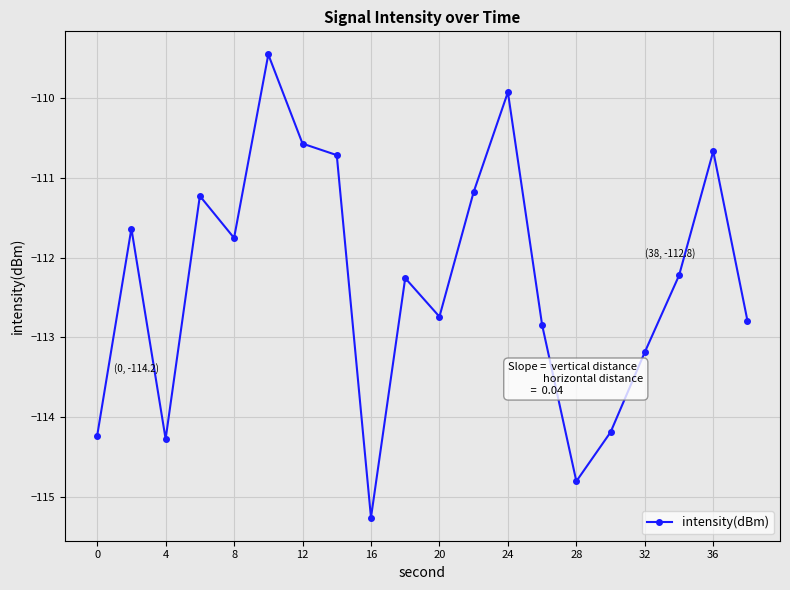

What is the value of the 19th point from the left?

-110.7